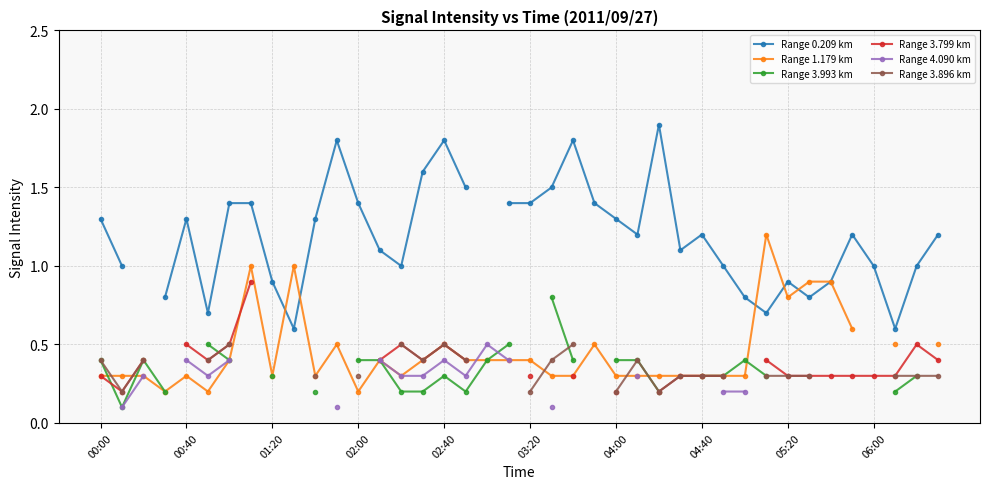

What is the difference between the maximum and minimum values in the Range 3.896 km series?

0.3